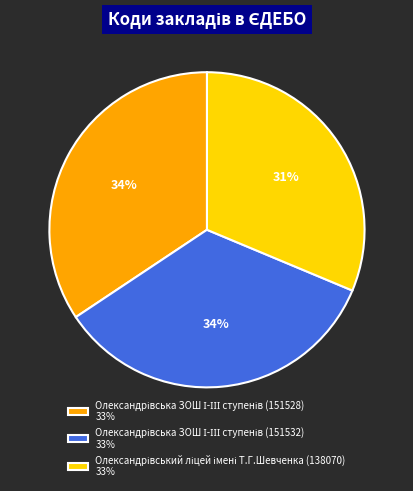

Is there a majority slice in this chart?

No